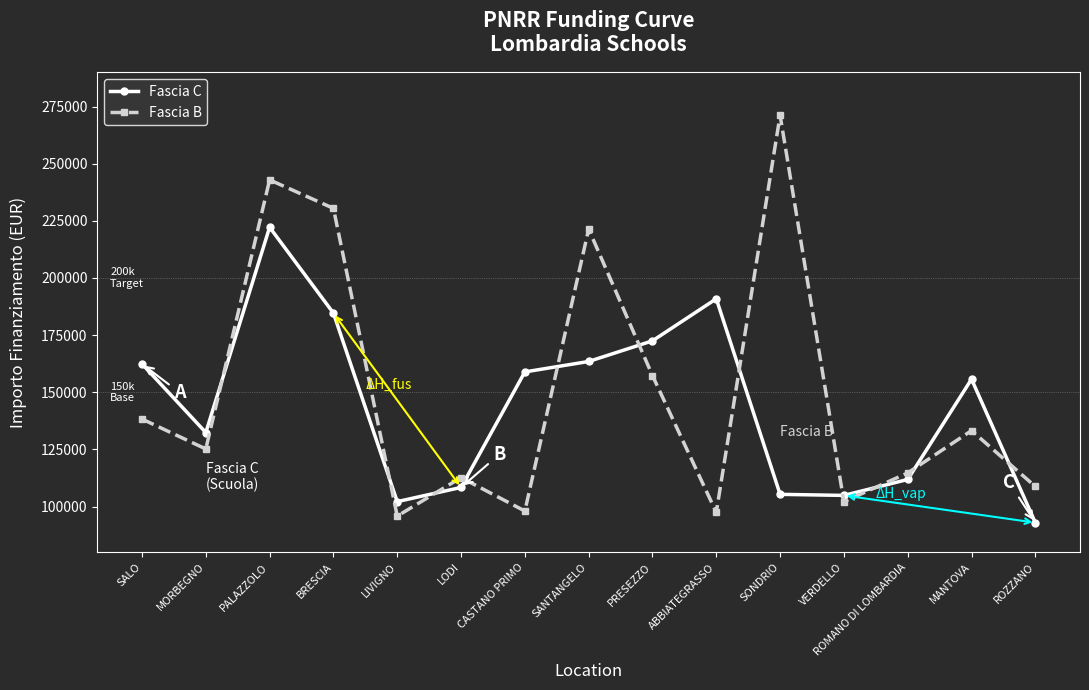

Does the chart display data point markers on the line(s)?

Yes